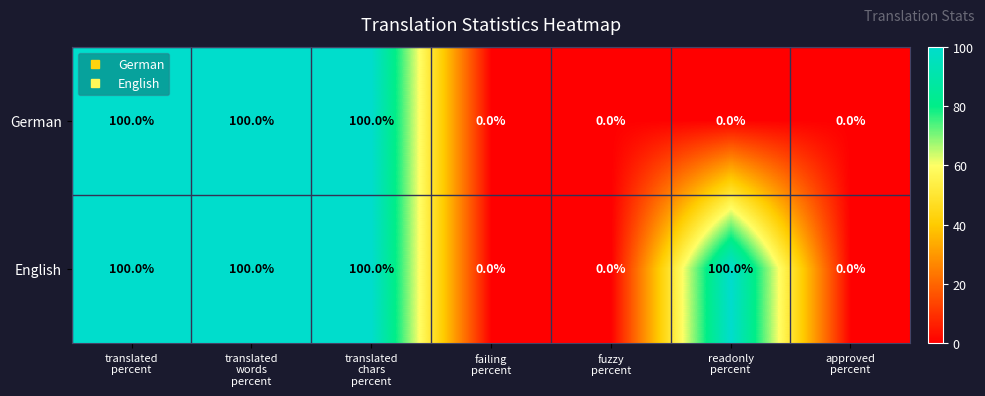

Rank the series by their average value, from highest to lowest.

English, German